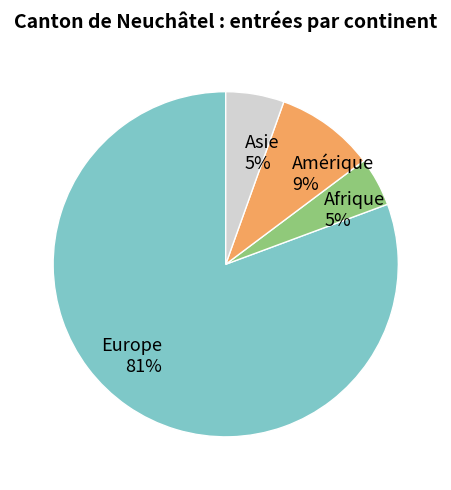

What is the largest slice in the pie chart?

Europe